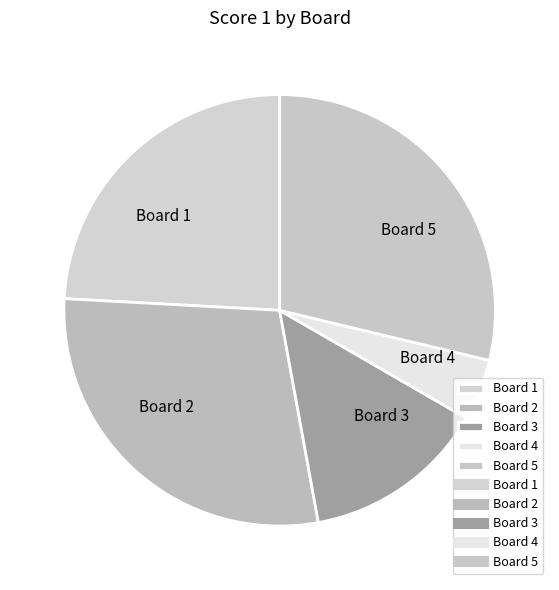

True or false: Board 3 accounts for 14% of the total.

True